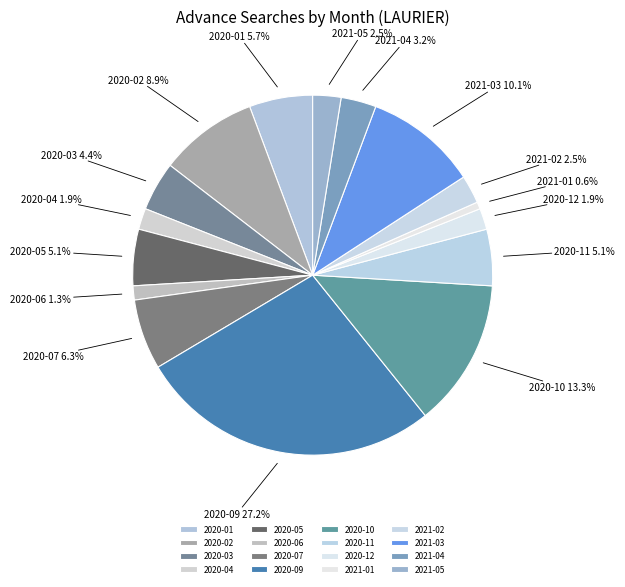

Is 2021-03 the majority of the pie?

No